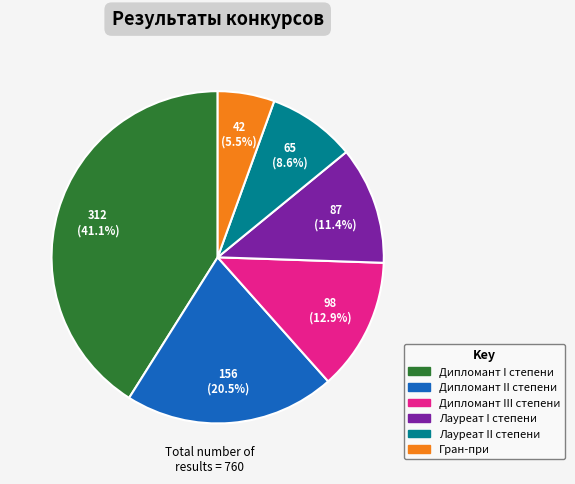

Rank the categories by value from highest to lowest.

Дипломант I степени, Дипломант II степени, Дипломант III степени, Лауреат I степени, Лауреат II степени, Гран-при